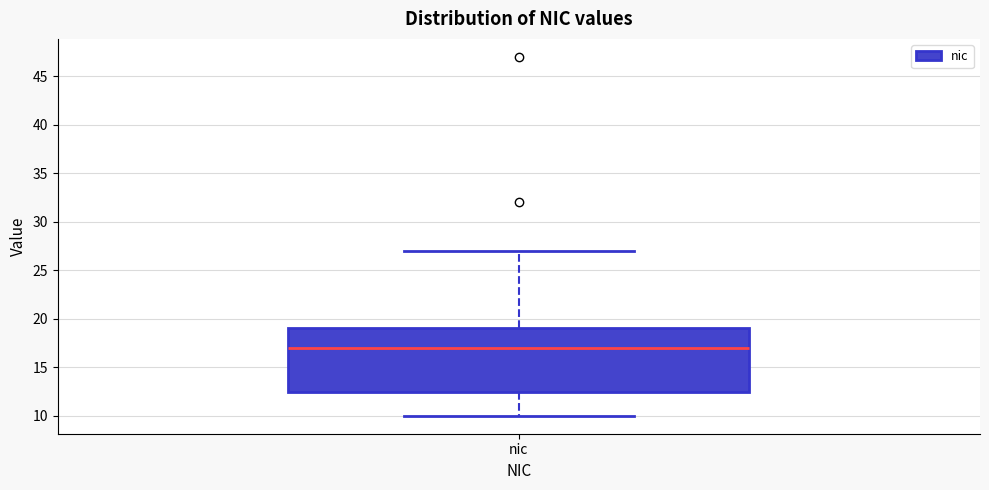

Where is the lower edge of the box for nic on the y-axis? The values are not printed on the chart, so give them approximately, as read against the axis.

12.5